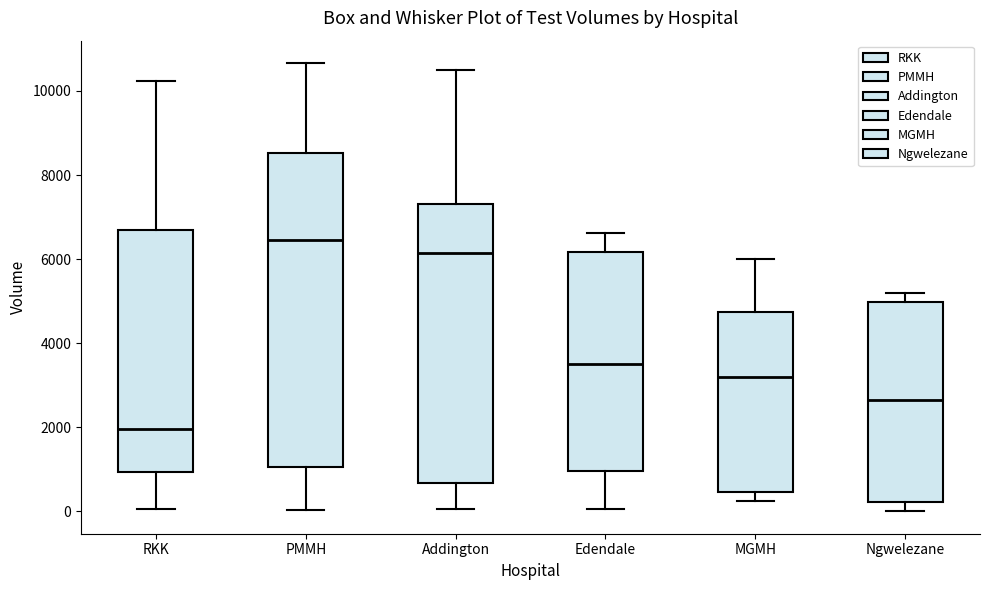

Reading left to right, transcribe this box plot: for each box, give where its median line is, the range the box spans, and where its two whiskers end, as read against the y-axis. The values are not printed on the chart, so give them approximately, as read against the axis.

RKK: median 2000, box 1000 to 6800, whiskers 0 to 10200
PMMH: median 6400, box 1000 to 8600, whiskers 0 to 10600
Addington: median 6200, box 600 to 7400, whiskers 0 to 10400
Edendale: median 3400, box 1000 to 6200, whiskers 0 to 6600
MGMH: median 3200, box 400 to 4800, whiskers 200 to 6000
Ngwelezane: median 2600, box 200 to 5000, whiskers 0 to 5200